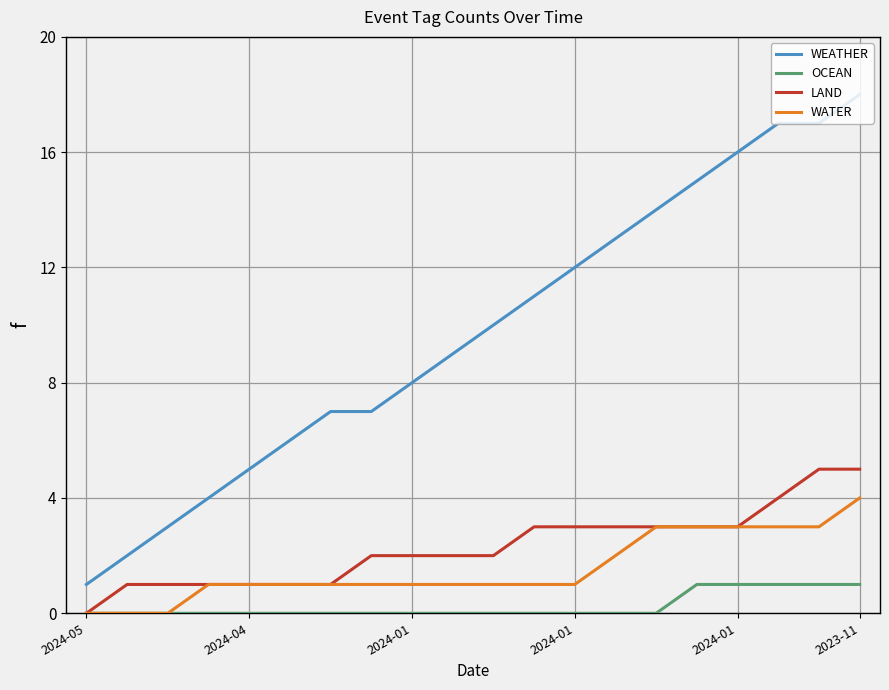

Does the chart display data point markers on the line(s)?

No